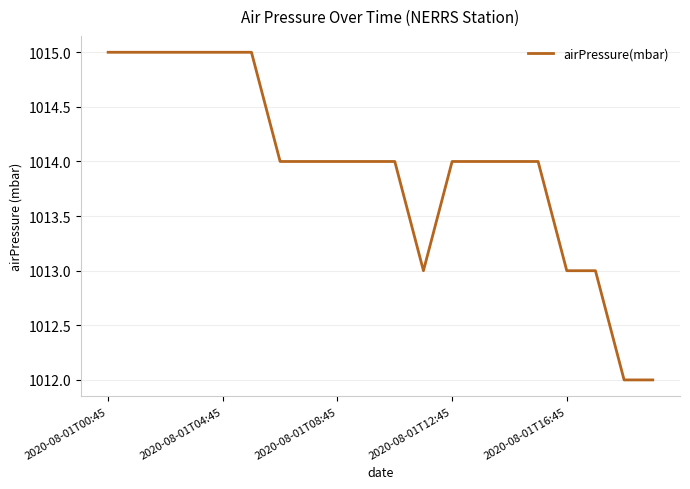

What is the sum of all values?

20279